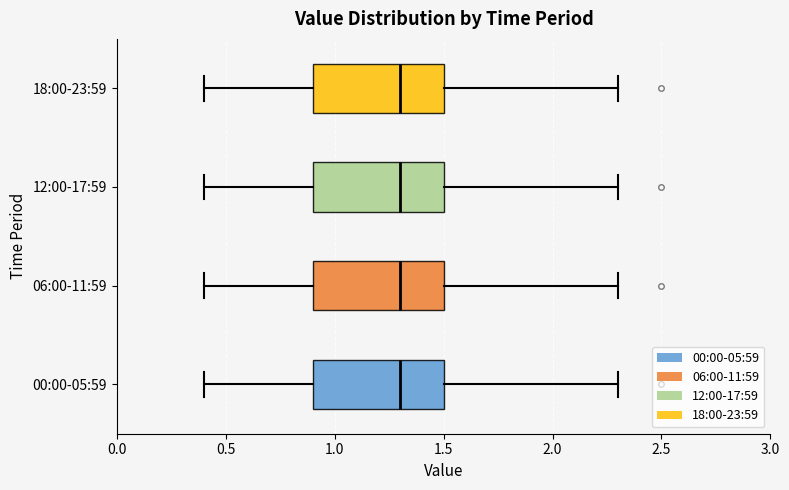

Where is the left edge of the box for 18:00-23:59 on the x-axis? The values are not printed on the chart, so give them approximately, as read against the axis.

0.9